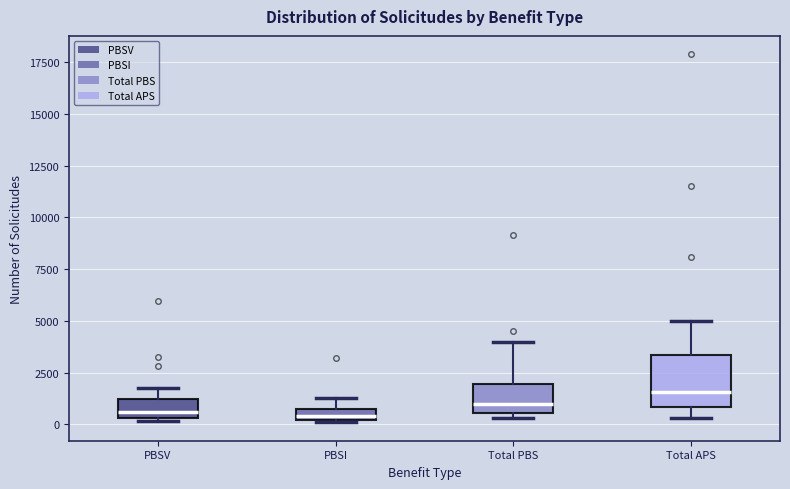

Where is the upper edge of the box for Total PBS on the y-axis? The values are not printed on the chart, so give them approximately, as read against the axis.

2000